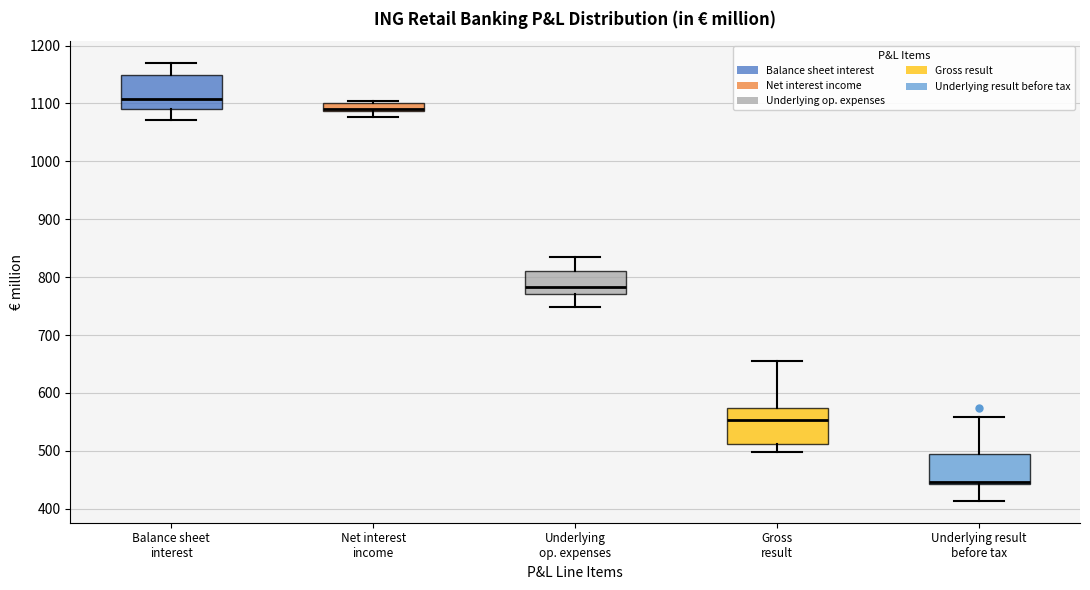

Which box's median line is the lowest?

Underlying result before tax